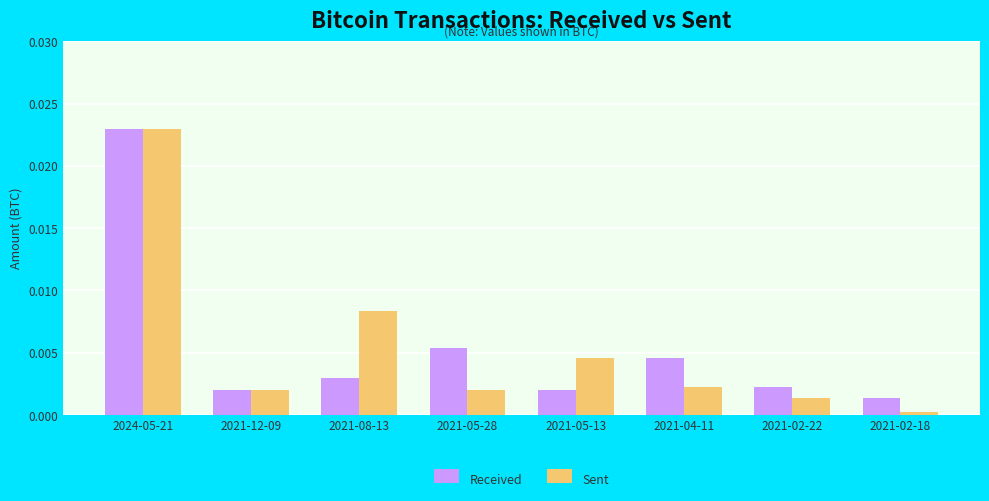

Does the chart contain stacked bars?

No